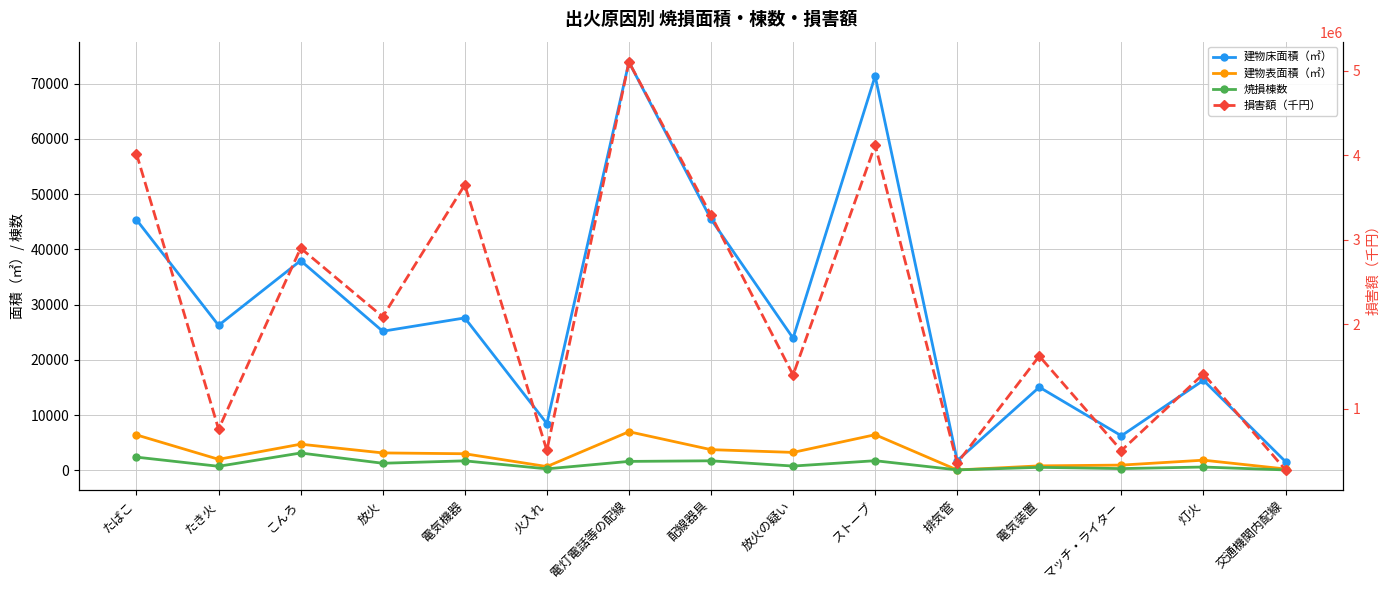

True or false: 建物表面積（㎡） and 建物床面積（㎡） cross at least once.

False